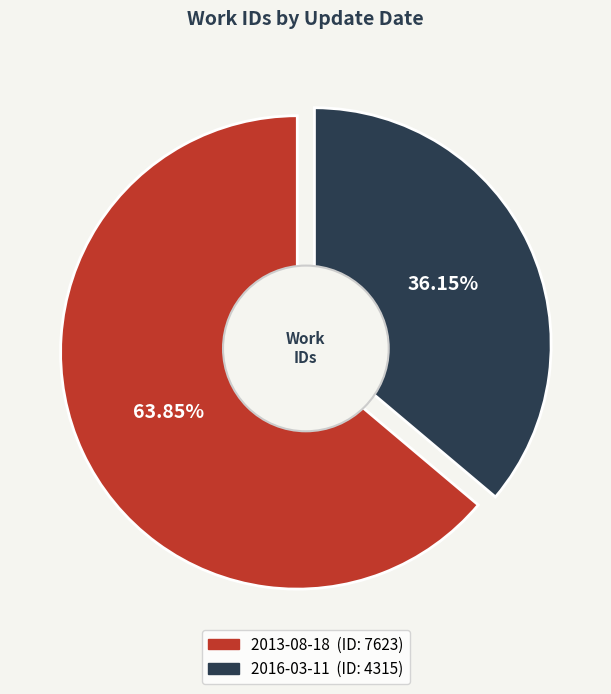

To the nearest percent, what is the combined percentage of 2016-03-11 and 2013-08-18?

100%